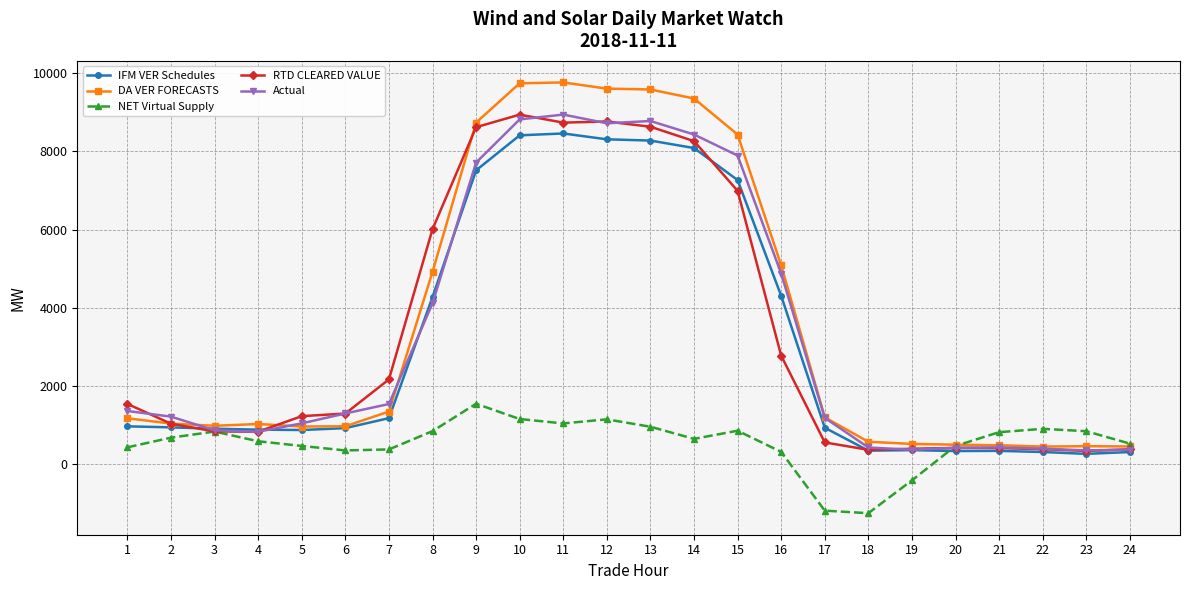

What is the value of the DA VER FORECASTS point at the 22nd from the left?

449.7